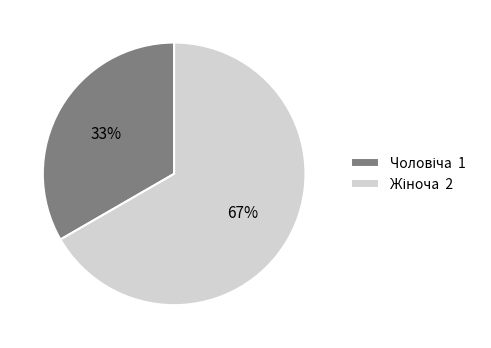

To the nearest percent, what is the average slice percentage?

50%